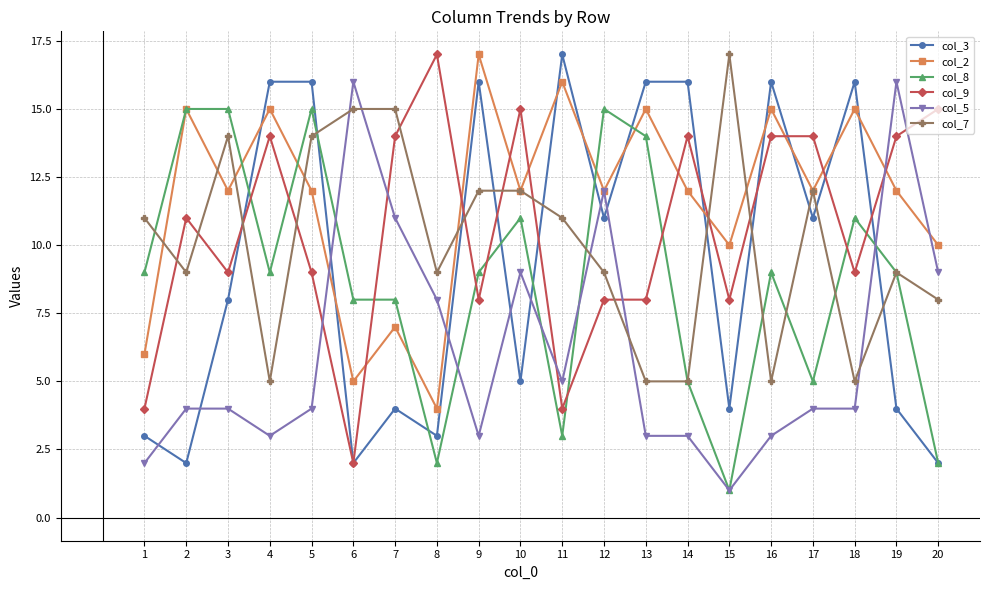

How many categories are shown in the chart?

20